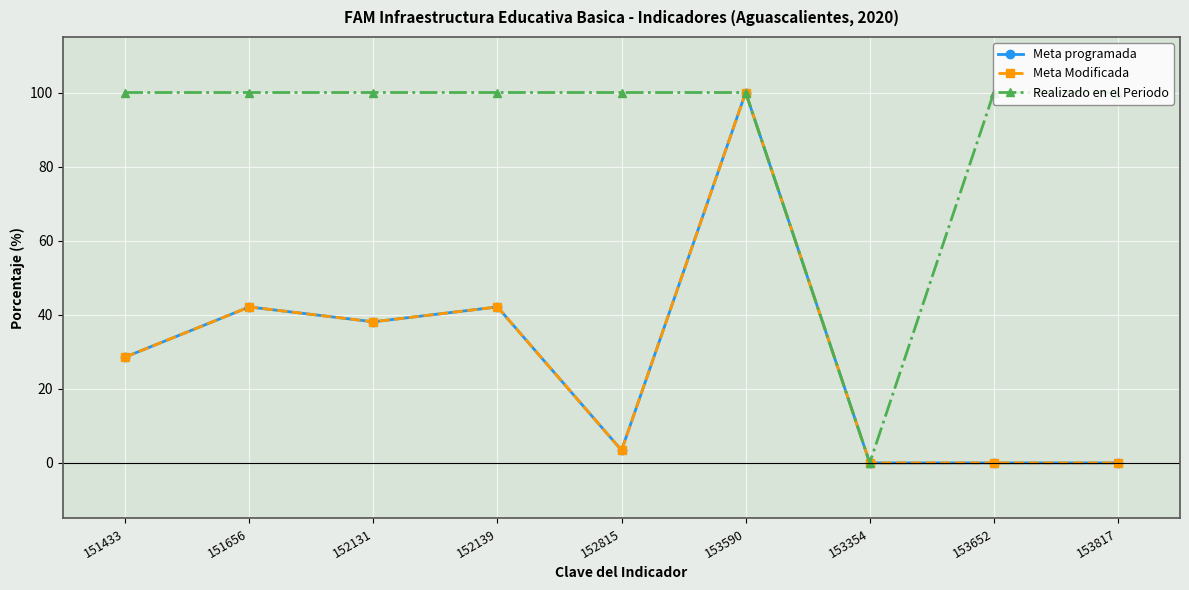

Where is the first local minimum for Meta Modificada?

152131